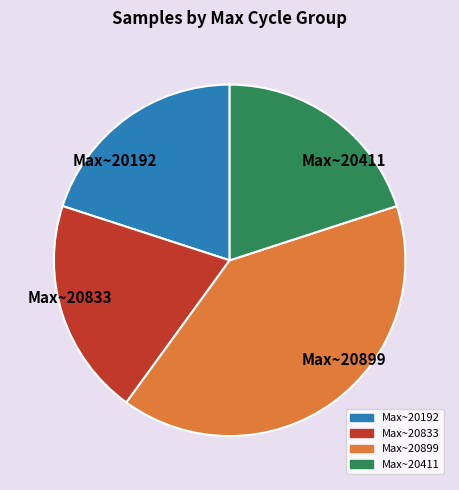

Which slice is the largest?

Max~20899